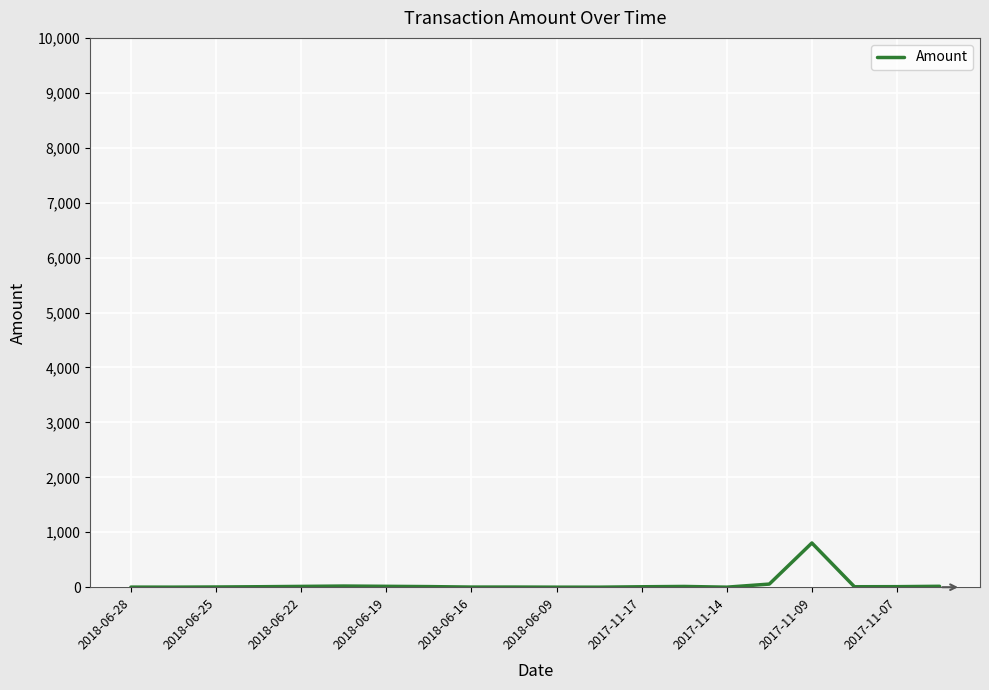

What is the greatest value displayed?

804.7